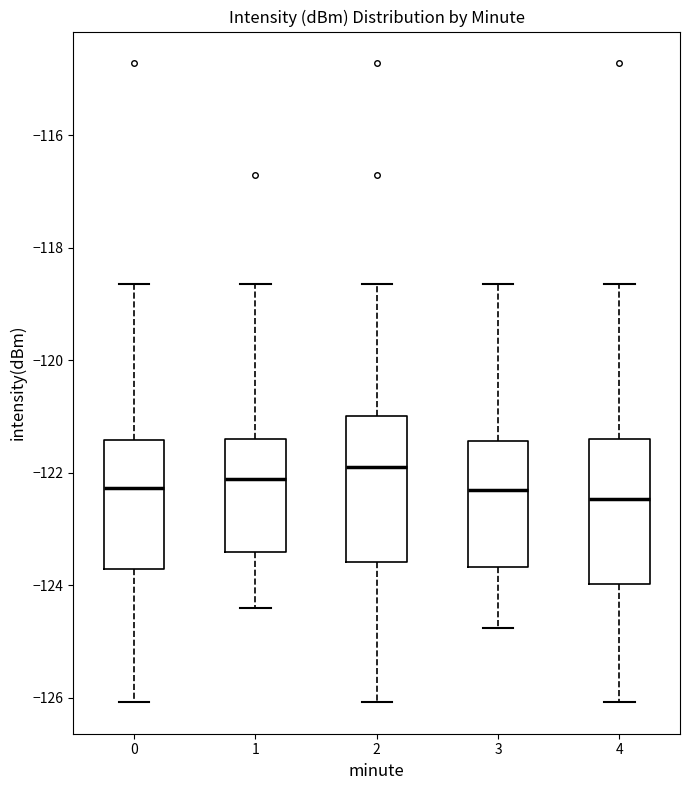

Reading left to right, read every box against the y-axis: the position of its median line, the range the box covers, and the ends of its whiskers. The values are not printed on the chart, so give them approximately, as read against the axis.

0: median -122.2, box -123.8 to -121.4, whiskers -126.0 to -118.6
1: median -122.2, box -123.4 to -121.4, whiskers -124.4 to -118.6
2: median -121.8, box -123.6 to -121.0, whiskers -126.0 to -118.6
3: median -122.4, box -123.6 to -121.4, whiskers -124.8 to -118.6
4: median -122.4, box -124.0 to -121.4, whiskers -126.0 to -118.6